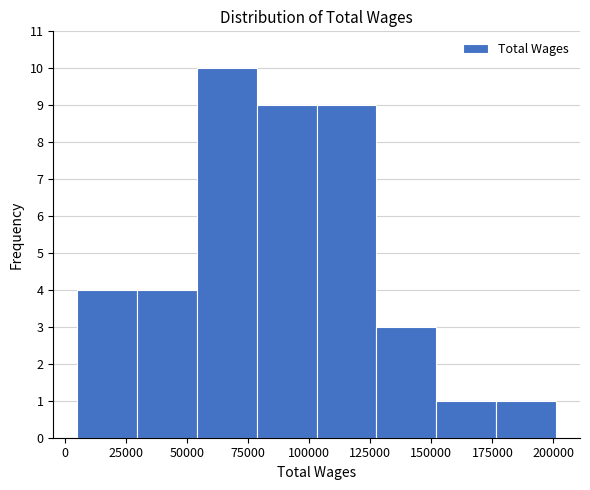

Over which range of the x-axis is the bar tallest?

55000 to 80000